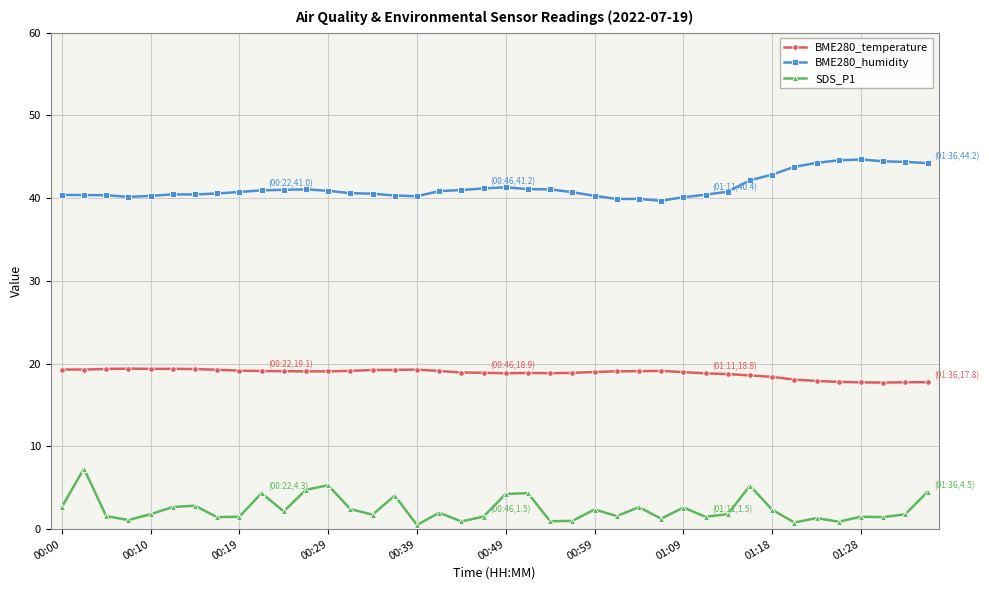

Does the chart display data point markers on the line(s)?

Yes